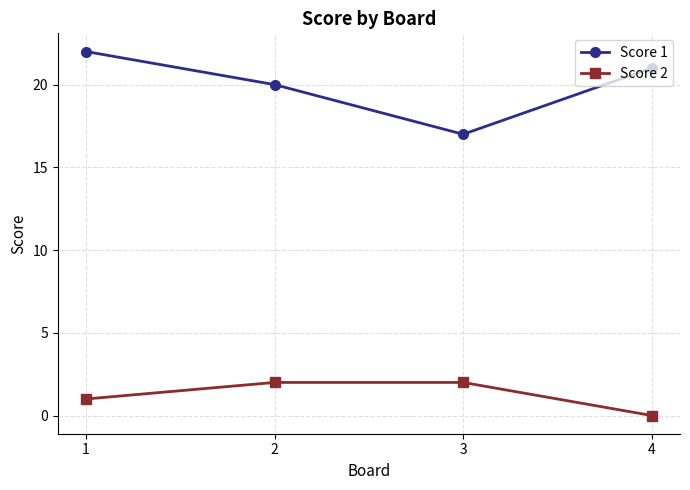

How many lines are shown in the chart?

2